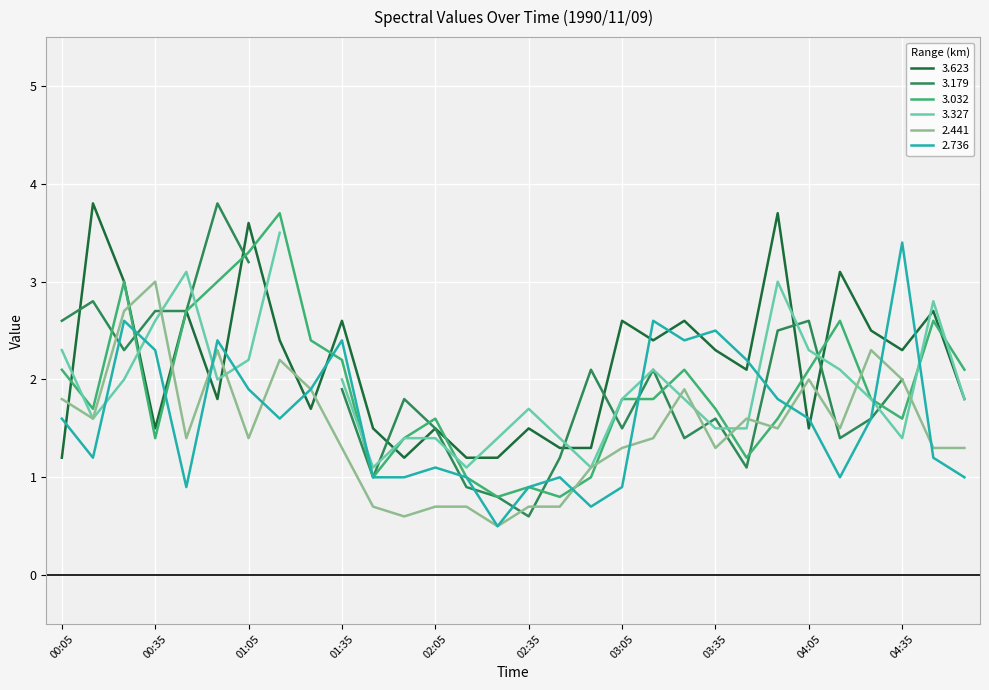

The 2.736 series shows 0.3 at 02:05. True or false?

False